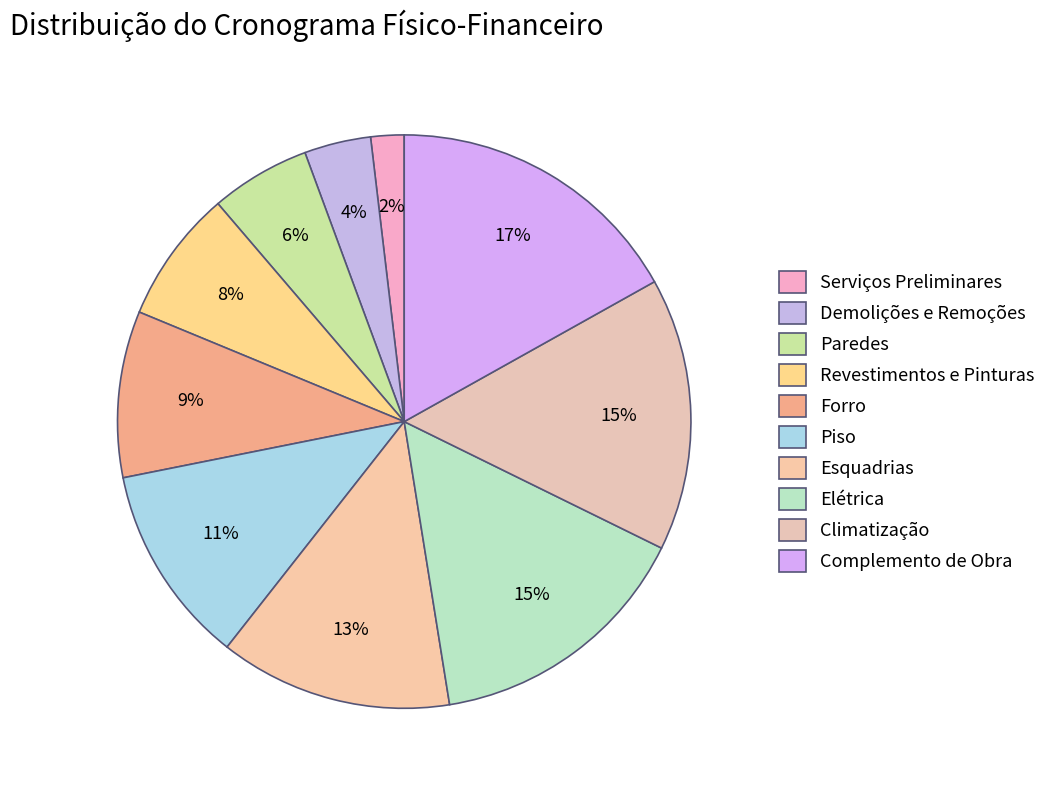

Approximately how many times larger is the value at Serviços Preliminares compared to Elétrica?

0.1